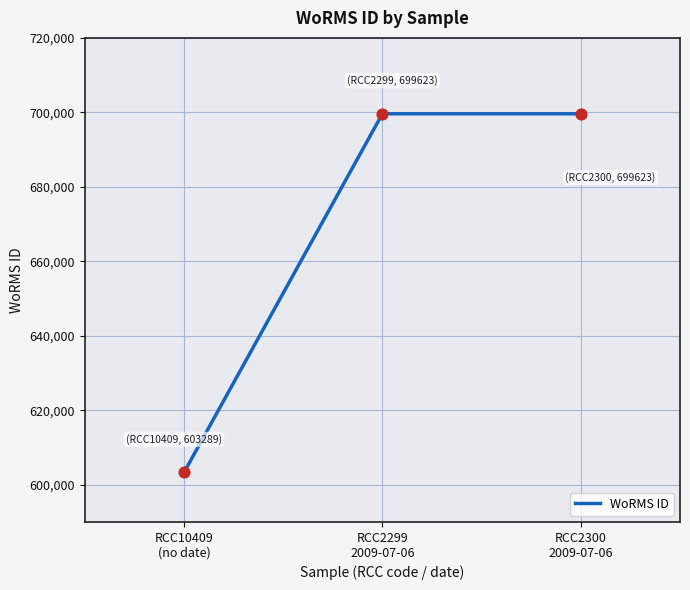

What is the greatest value displayed?

699623